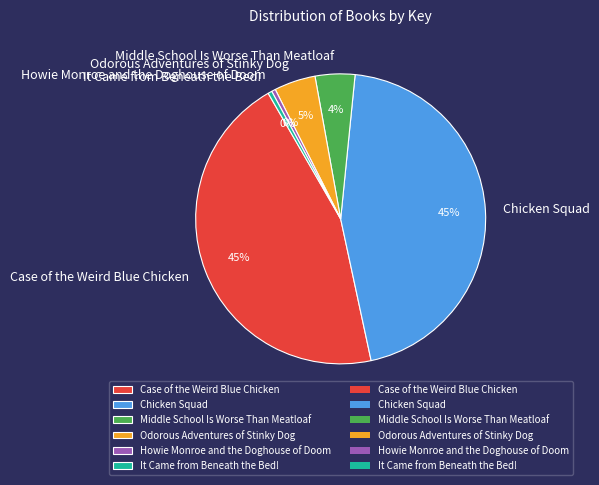

Does Odorous Adventures of Stinky Dog account for over 50% of the chart?

No